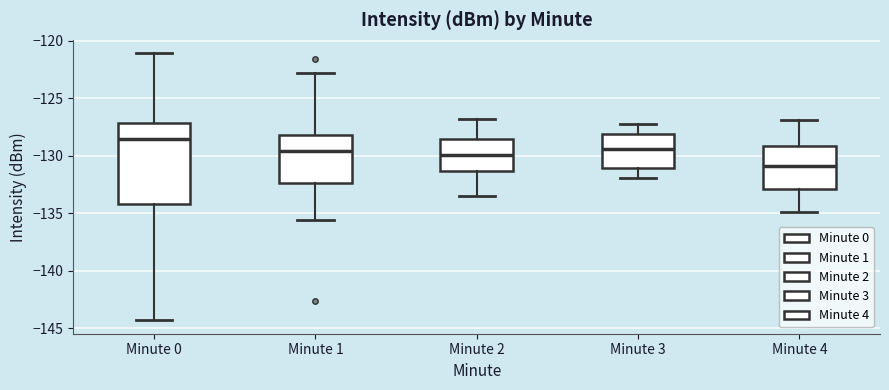

Reading left to right, transcribe this box plot: for each box, give where its median line is, the range the box spans, and where its two whiskers end, as read against the y-axis. The values are not printed on the chart, so give them approximately, as read against the axis.

Minute 0: median -128.5, box -134.0 to -127.0, whiskers -144.5 to -121.0
Minute 1: median -129.5, box -132.5 to -128.0, whiskers -135.5 to -123.0
Minute 2: median -130.0, box -131.5 to -128.5, whiskers -133.5 to -127.0
Minute 3: median -129.5, box -131.0 to -128.0, whiskers -132.0 to -127.0
Minute 4: median -131.0, box -133.0 to -129.0, whiskers -135.0 to -127.0